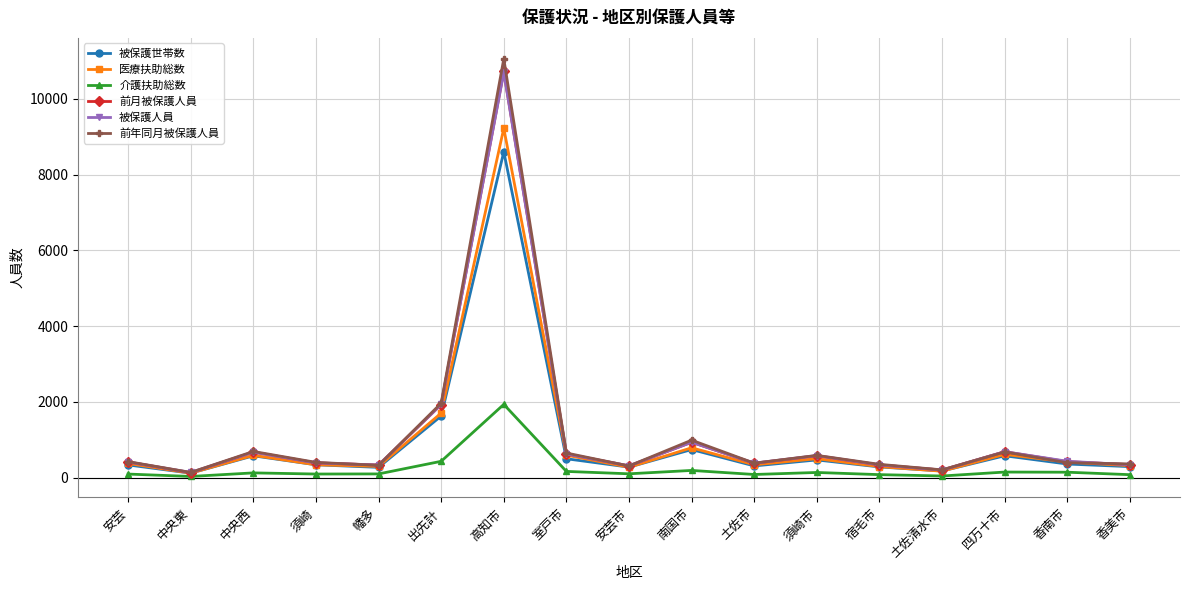

What is the difference between the highest and lowest values at 中央西?

566